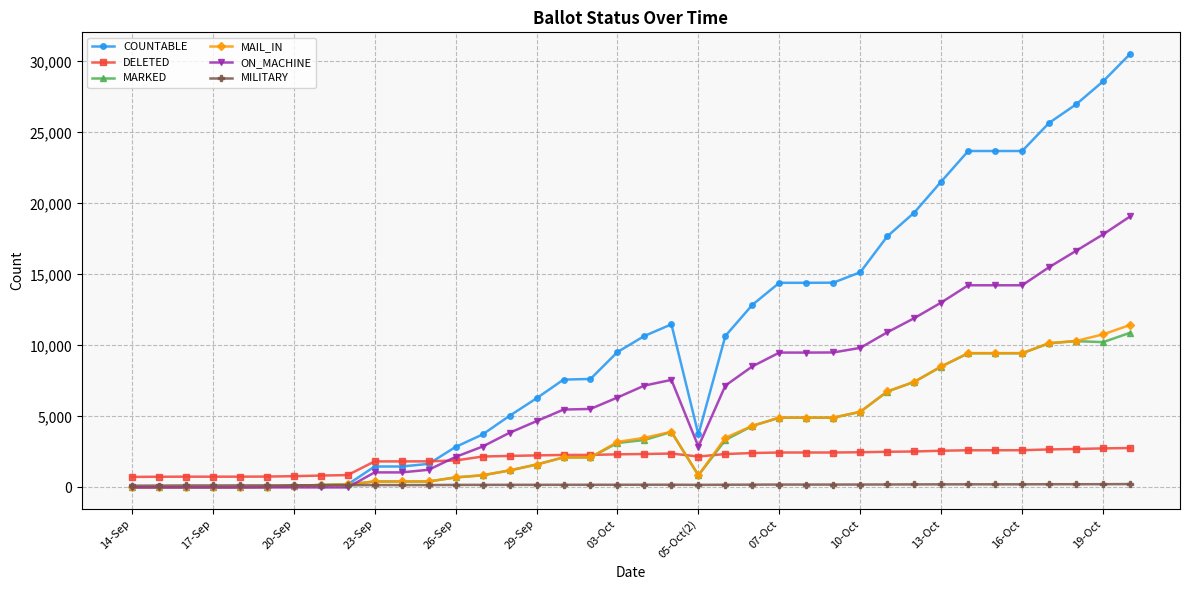

Which series has the widest spread of values?

COUNTABLE